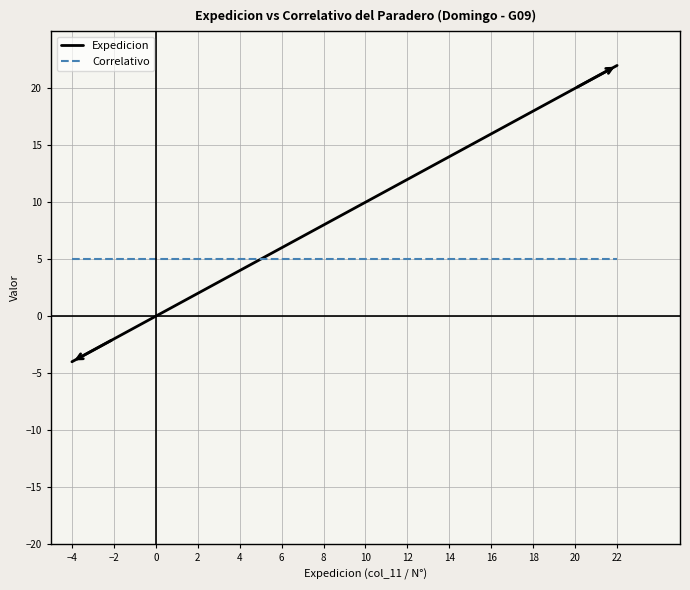

Rank the series by their maximum value, from highest to lowest.

Expedicion, Correlativo